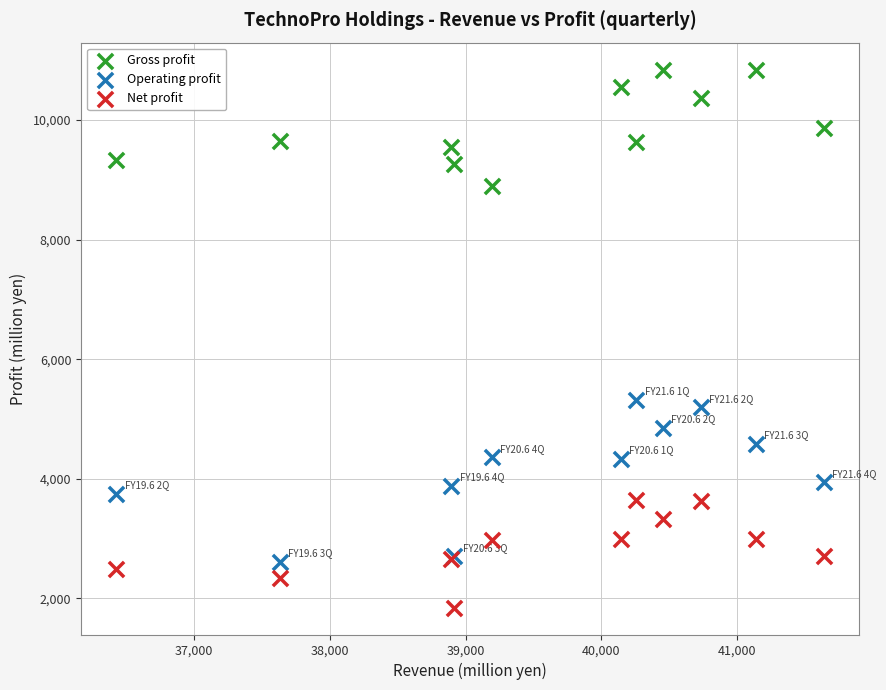

Which series reaches the minimum Y coordinate?

Net profit